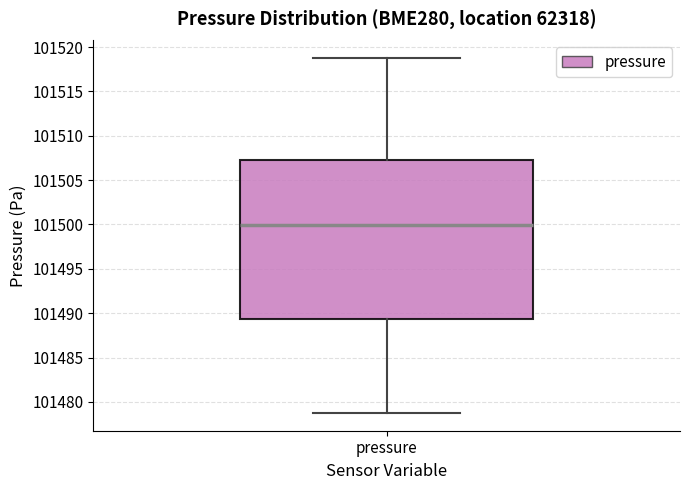

Read this box plot against the y-axis: the position of the median line, the range covered by the box, and the ends of both whiskers. The values are not printed on the chart, so give them approximately, as read against the axis.

median 101500.0, box 101489.5 to 101507.0, whiskers 101479.0 to 101519.0